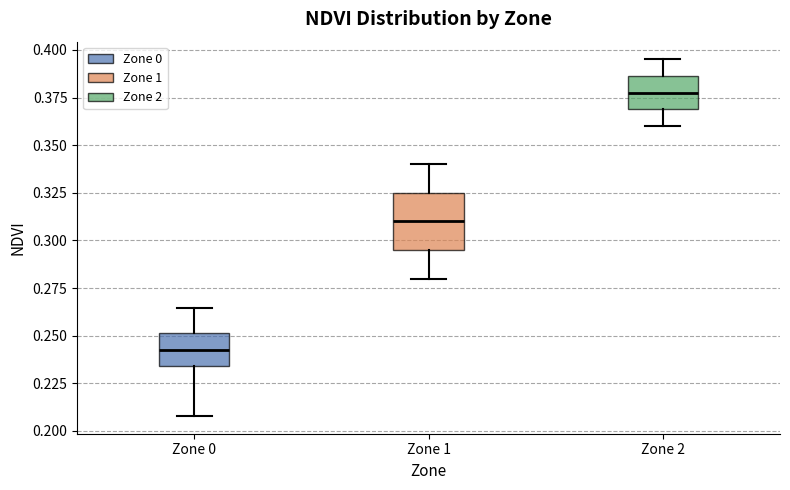

Reading left to right, transcribe this box plot: for each box, give where its median line is, the range the box spans, and where its two whiskers end, as read against the y-axis. The values are not printed on the chart, so give them approximately, as read against the axis.

Zone 0: median 0.245, box 0.235 to 0.250, whiskers 0.210 to 0.265
Zone 1: median 0.310, box 0.295 to 0.325, whiskers 0.280 to 0.340
Zone 2: median 0.380, box 0.370 to 0.385, whiskers 0.360 to 0.395